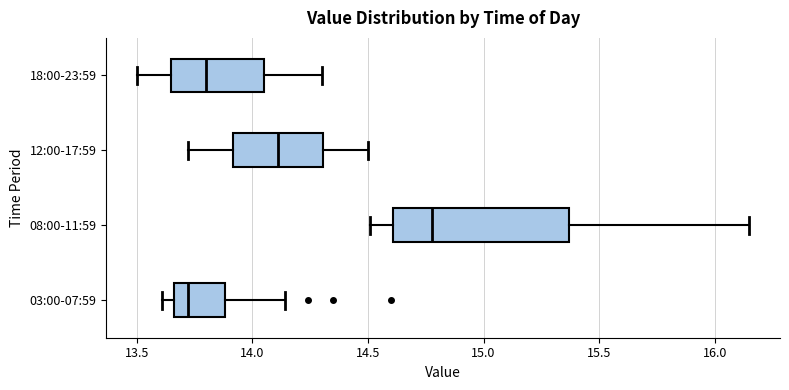

Where does the left whisker of the box for 12:00-17:59 end on the x-axis? The values are not printed on the chart, so give them approximately, as read against the axis.

13.70